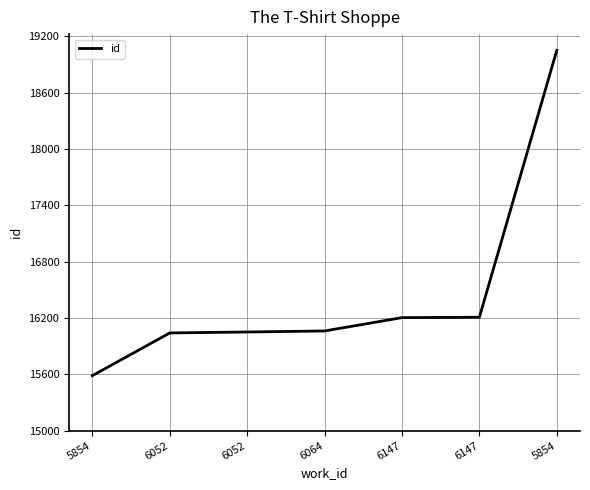

How many distinct data groups are displayed?

1